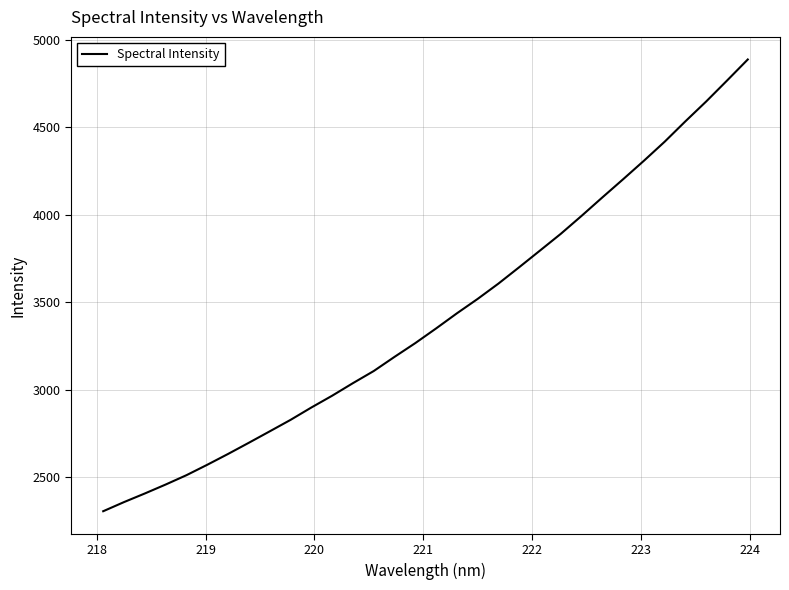

What is the maximum value shown in the chart?

4888.2